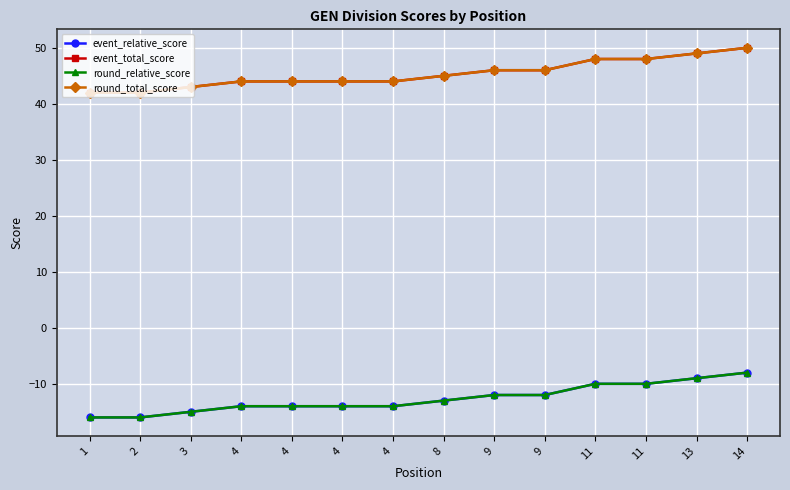

What is the value of the event_relative_score point at the 4th from the left?

-14